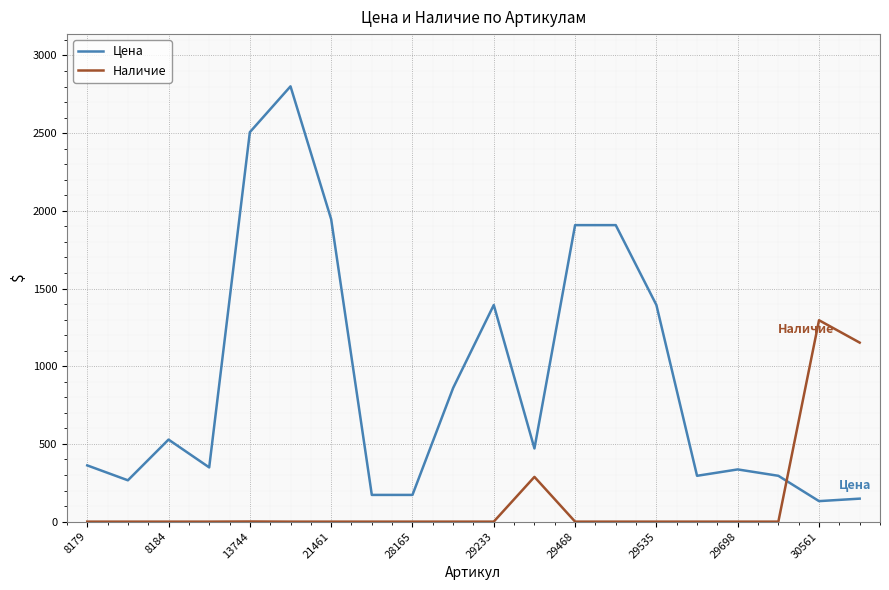

Which series has the largest total across all categories?

Цена